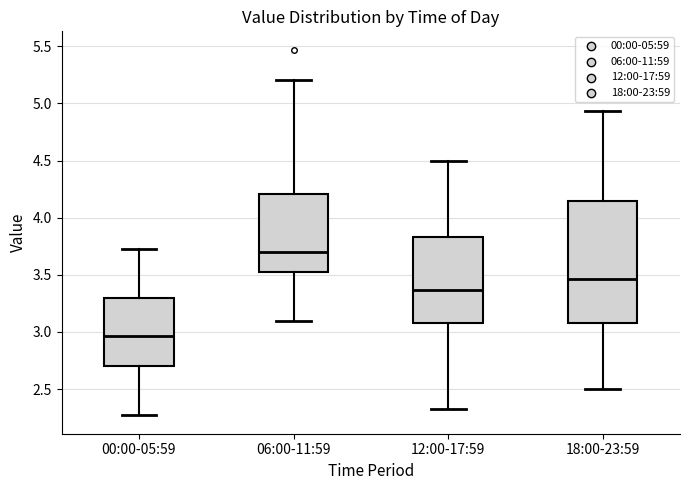

Which box's median line is the highest?

06:00-11:59